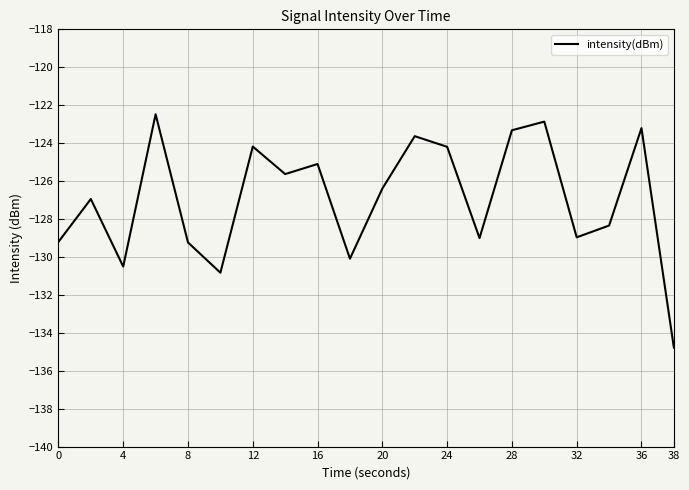

What is the smallest value displayed?

-134.8